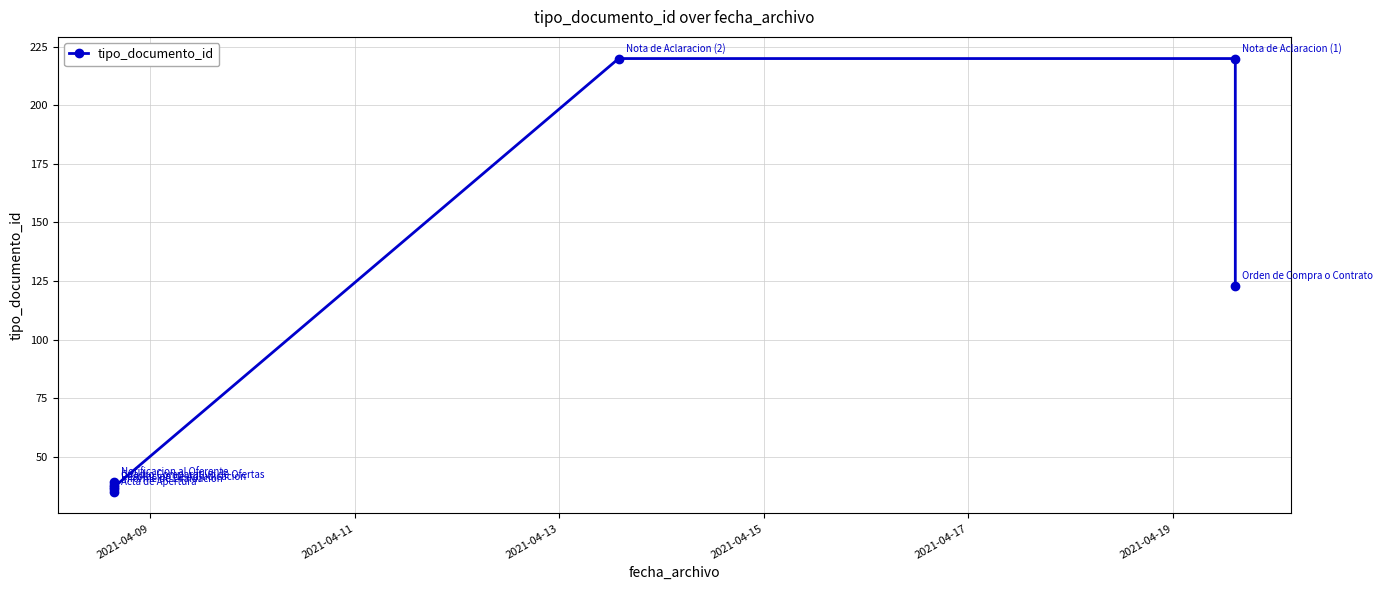

Does the chart display data point markers on the line(s)?

Yes